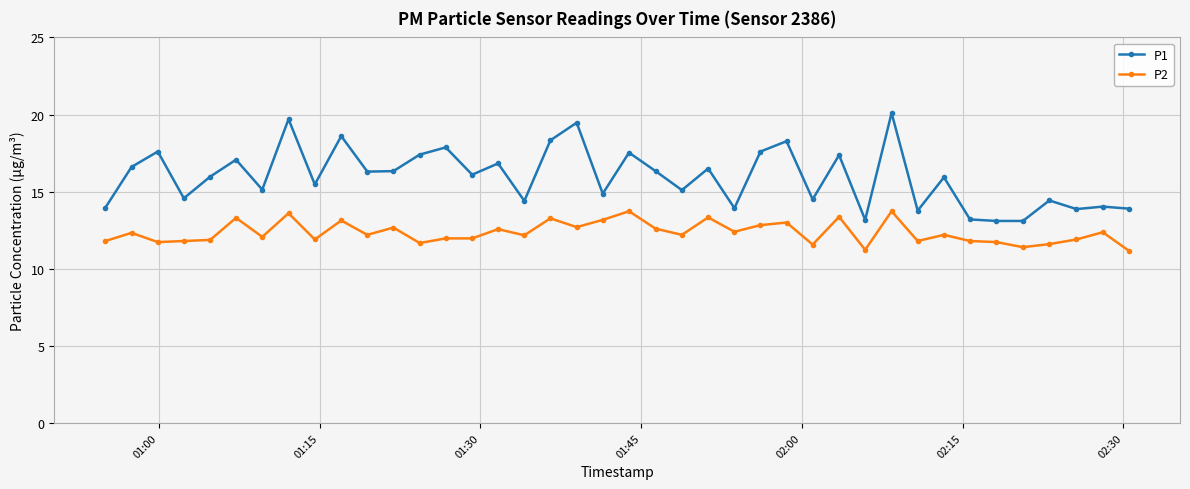

What is the difference between the maximum and second lowest values in the P1 series?

7.0